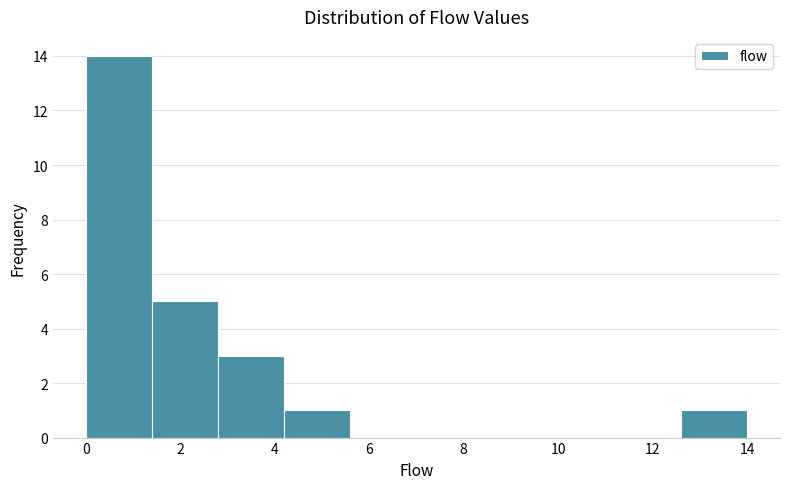

What is the height of the bar covering 2.8 to 4.2 on the x-axis? The values are not printed on the chart, so give them approximately, as read against the axis.

3